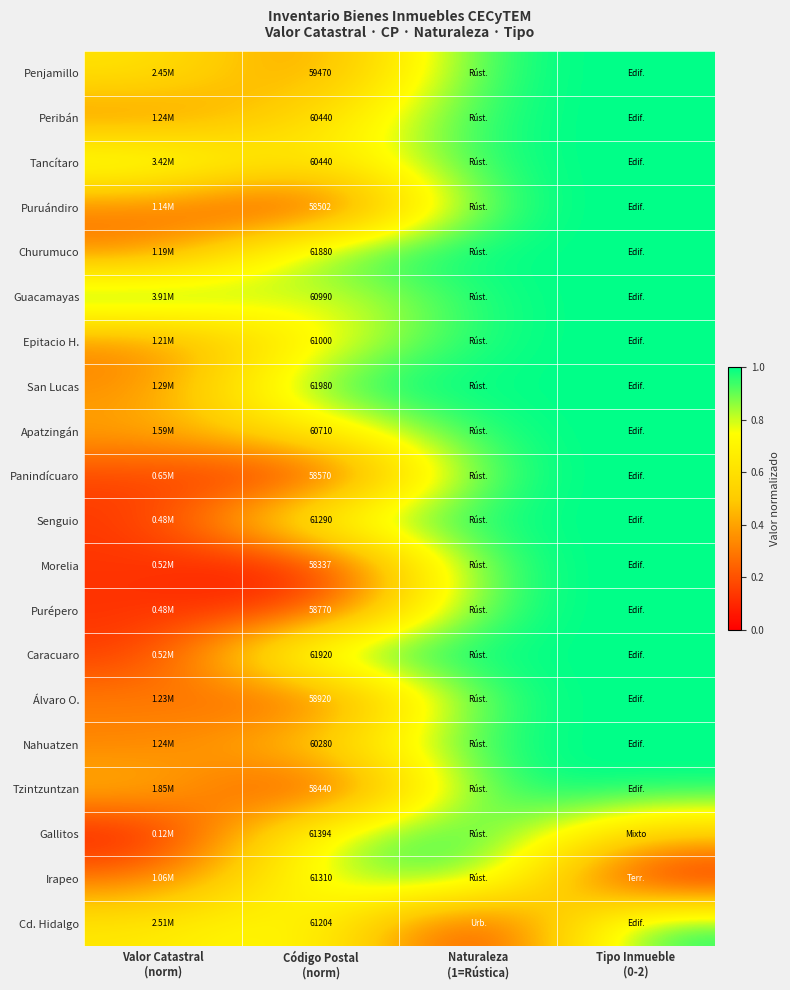

Which series has the largest total across all categories?

Guacamayas